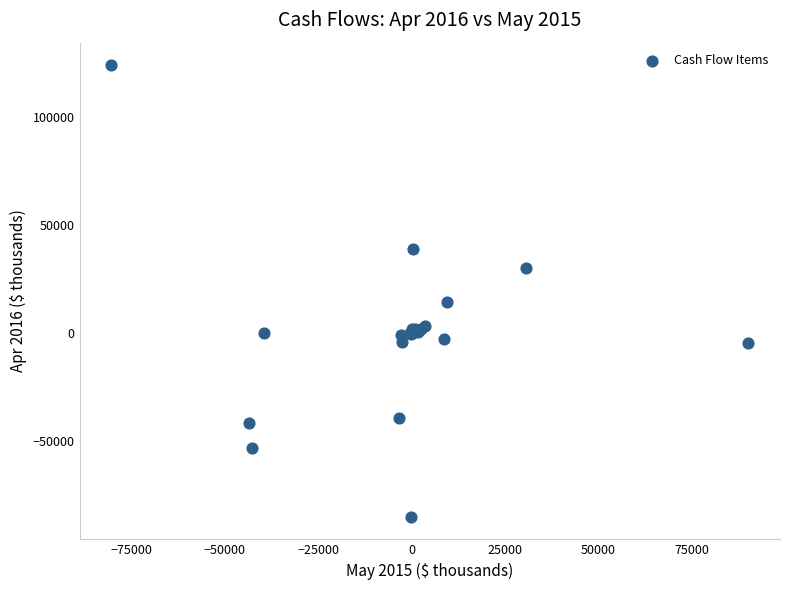

What Y value in the scatter plot is closest to 19557?

14250